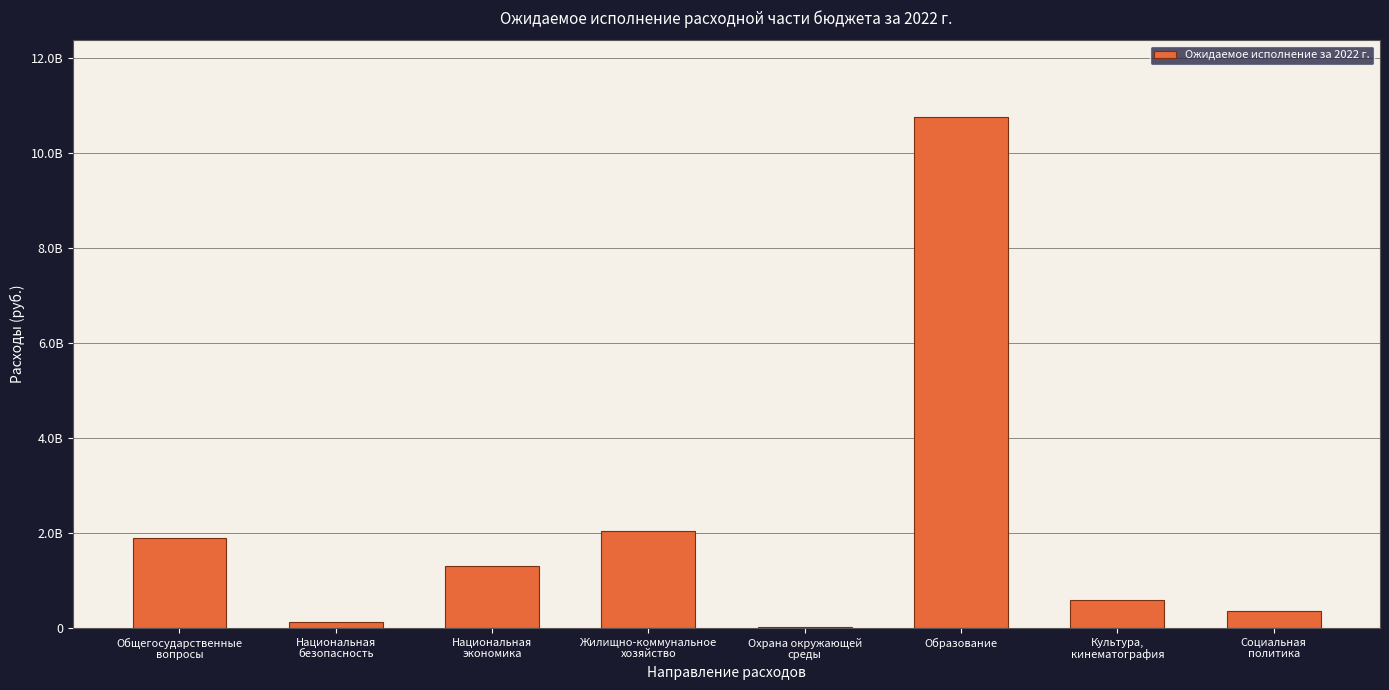

What position from the left is Охрана окружающей
среды?

5